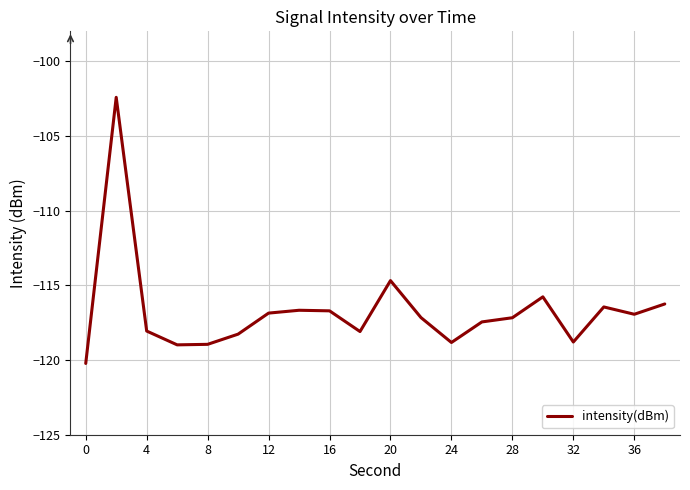

What is the difference between the maximum and minimum values?

17.8